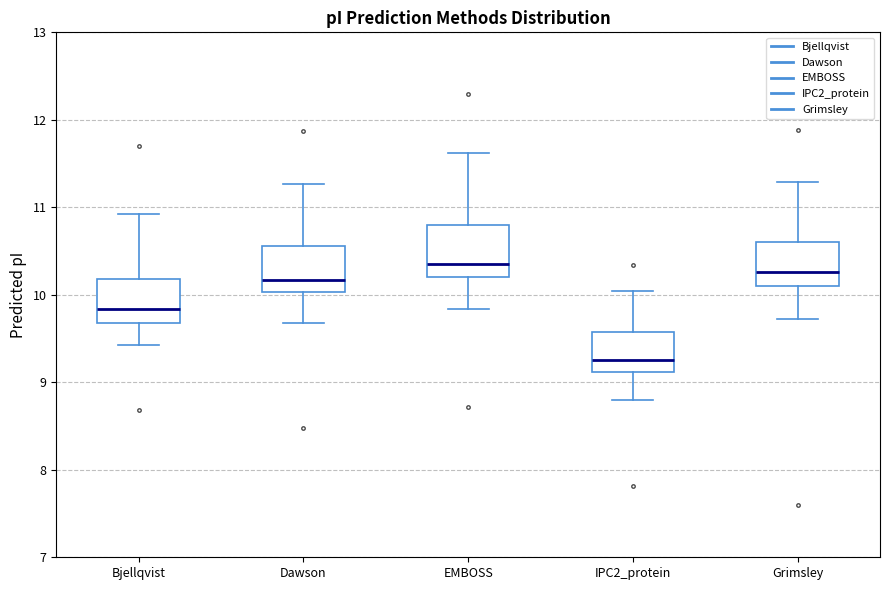

Reading left to right, transcribe this box plot: for each box, give where its median line is, the range the box spans, and where its two whiskers end, as read against the y-axis. The values are not printed on the chart, so give them approximately, as read against the axis.

Bjellqvist: median 9.8, box 9.7 to 10.2, whiskers 9.4 to 10.9
Dawson: median 10.2, box 10.0 to 10.6, whiskers 9.7 to 11.3
EMBOSS: median 10.4, box 10.2 to 10.8, whiskers 9.8 to 11.6
IPC2_protein: median 9.3, box 9.1 to 9.6, whiskers 8.8 to 10.0
Grimsley: median 10.3, box 10.1 to 10.6, whiskers 9.7 to 11.3